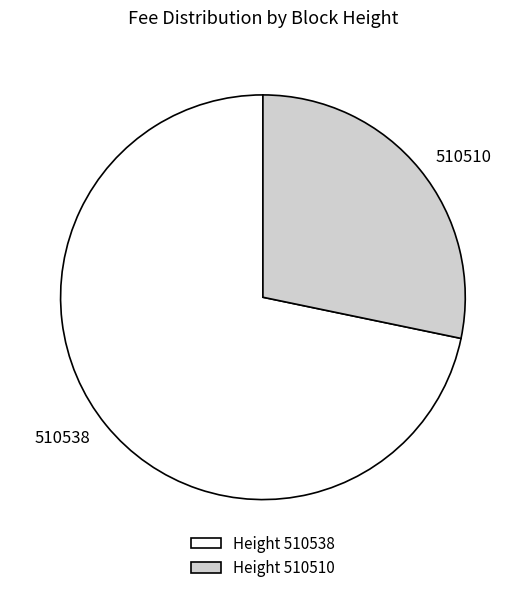

Rank the categories by value from highest to lowest.

Height 510538, Height 510510